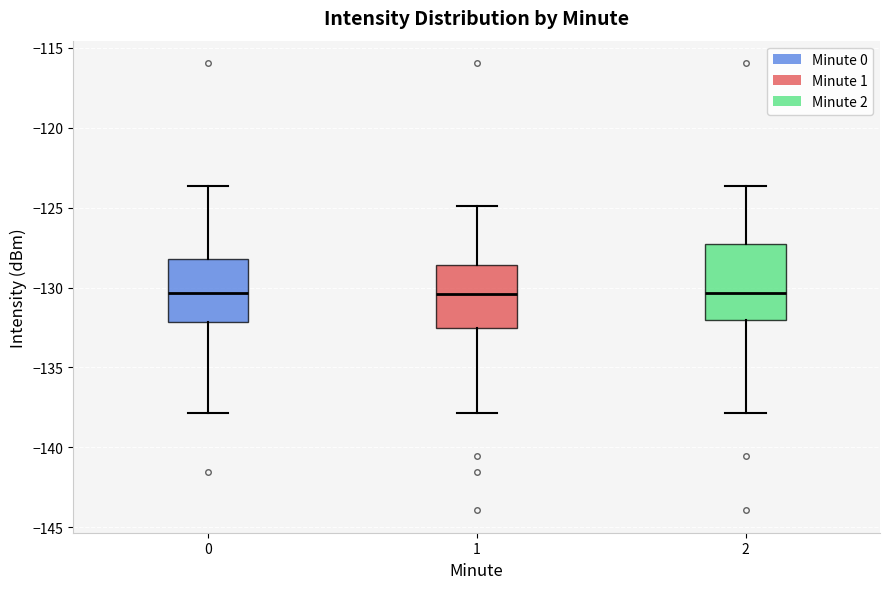

Reading left to right, read every box against the y-axis: the position of its median line, the range the box covers, and the ends of its whiskers. The values are not printed on the chart, so give them approximately, as read against the axis.

0: median -130.5, box -132.0 to -128.0, whiskers -138.0 to -123.5
1: median -130.5, box -132.5 to -128.5, whiskers -138.0 to -125.0
2: median -130.5, box -132.0 to -127.5, whiskers -138.0 to -123.5